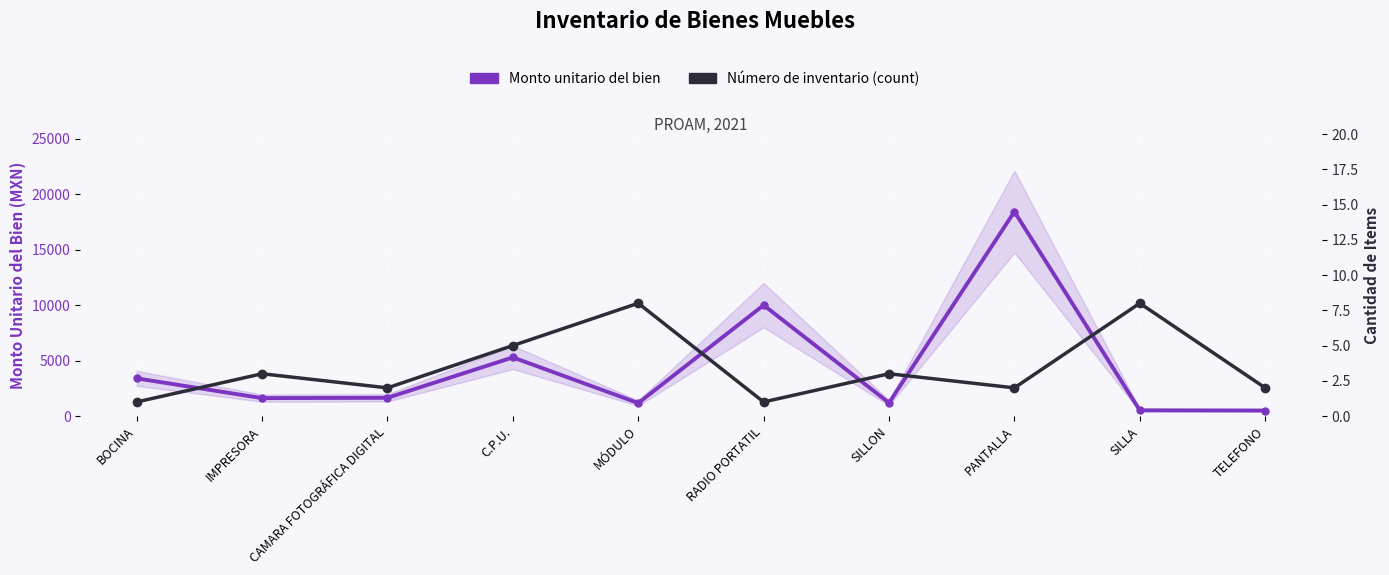

True or false: Número de inventario (count) and Monto unitario del bien cross at least once.

False